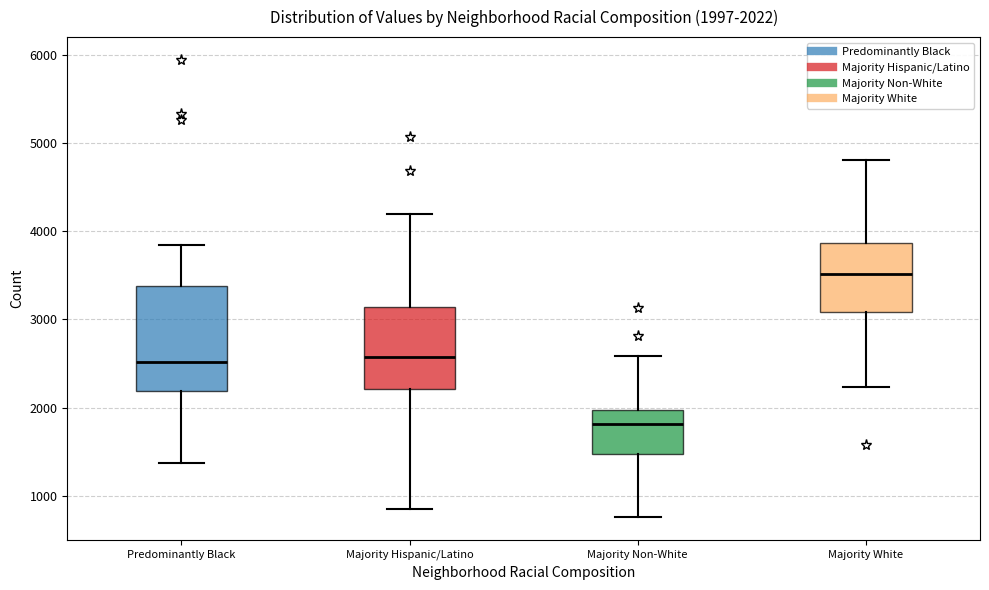

Which box is the tallest, from its lower edge to its upper edge?

Predominantly Black